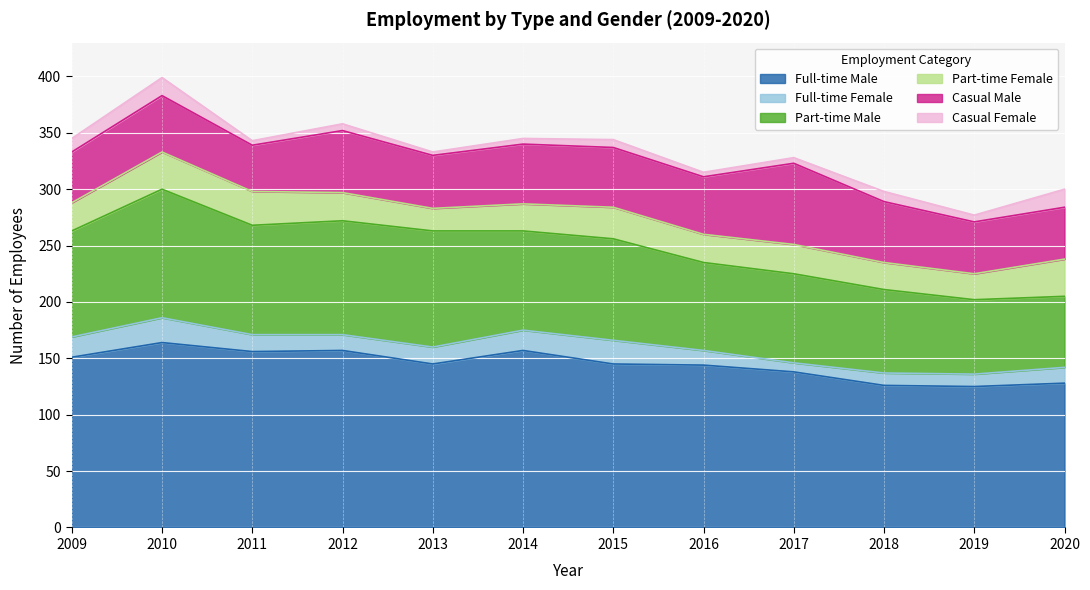

Rank the categories by Part-time Male value from lowest to highest.

2020, 2019, 2018, 2016, 2017, 2014, 2015, 2009, 2011, 2012, 2013, 2010